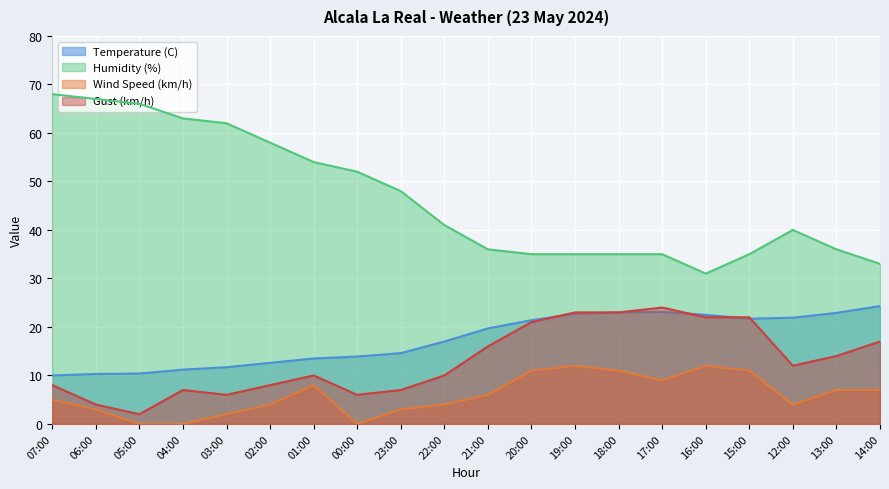

What is the highest value of the Wind Speed (km/h) series?

12.0